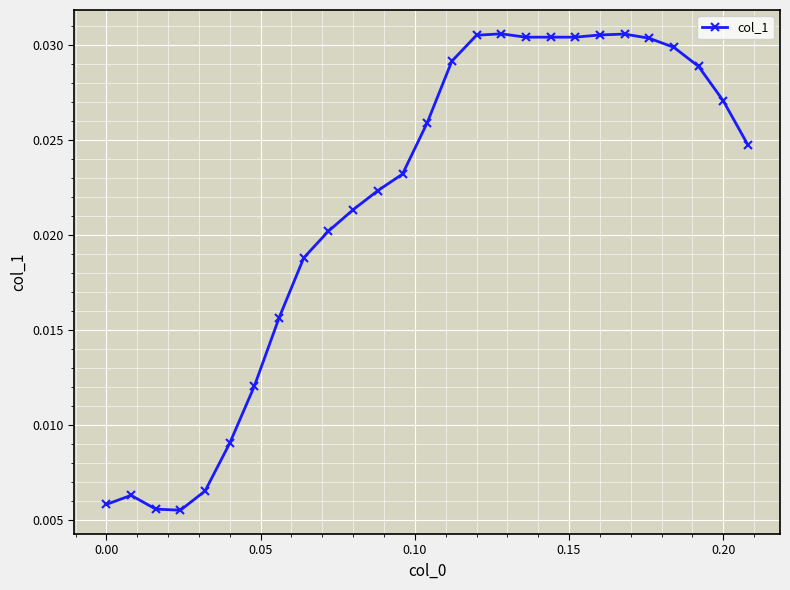

How many values are between 0 and 1?

27